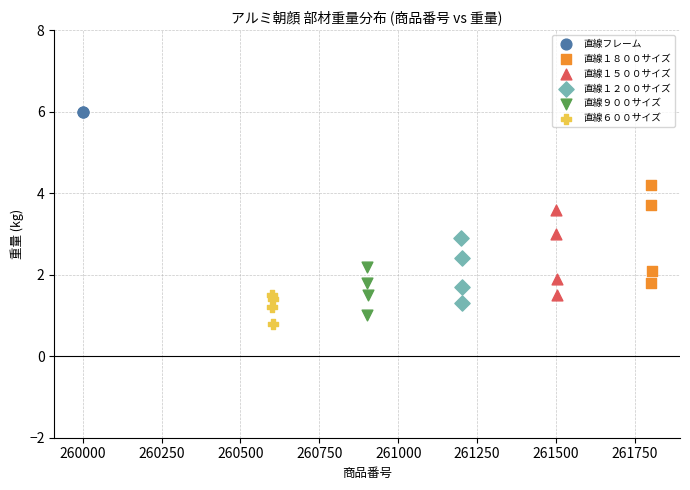

What are all the series names shown in the legend?

直線フレーム, 直線１８００サイズ, 直線１５００サイズ, 直線１２００サイズ, 直線９００サイズ, 直線６００サイズ